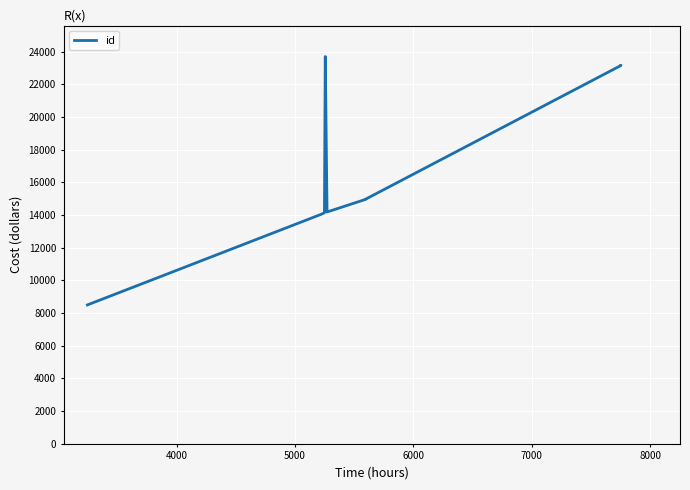

What is the average value?

16493